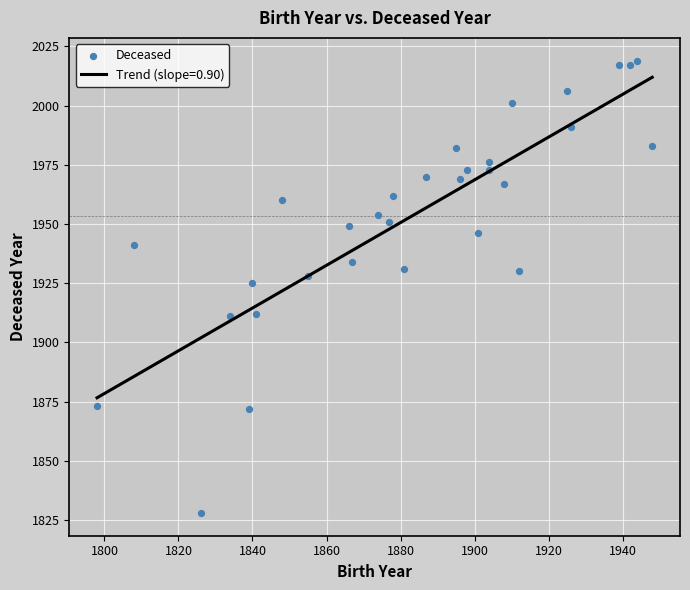

What is the range of X values (max minus min)?

150